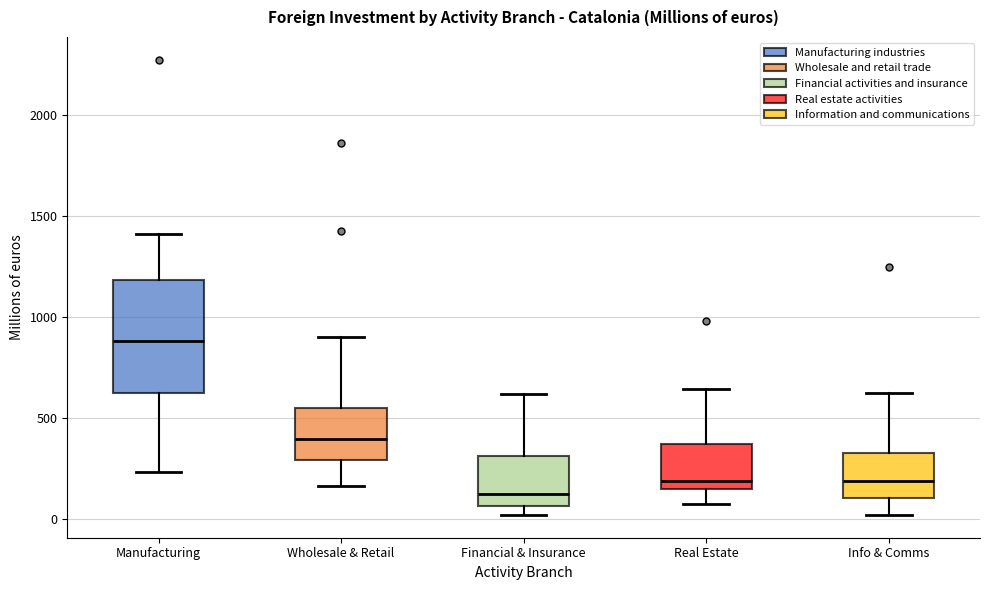

Where does the upper whisker of the box for Info & Comms end on the y-axis? The values are not printed on the chart, so give them approximately, as read against the axis.

600